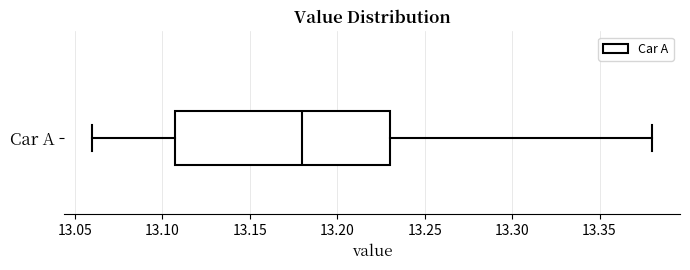

Transcribe this box plot: give where the median line is, the range the box spans, and where the two whiskers end, as read against the x-axis. The values are not printed on the chart, so give them approximately, as read against the axis.

median 13.18, box 13.11 to 13.23, whiskers 13.06 to 13.38